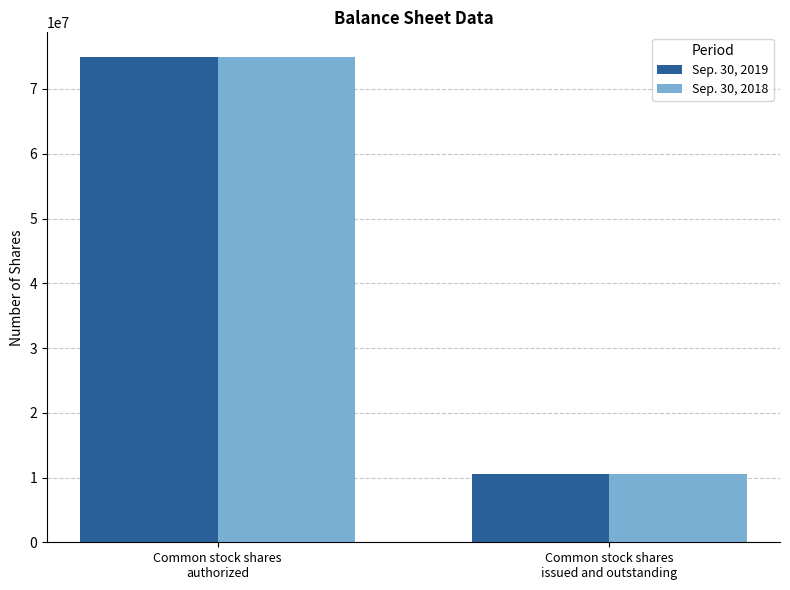

Rank the categories by Sep. 30, 2018 value from lowest to highest.

Common stock shares
issued and outstanding, Common stock shares
authorized